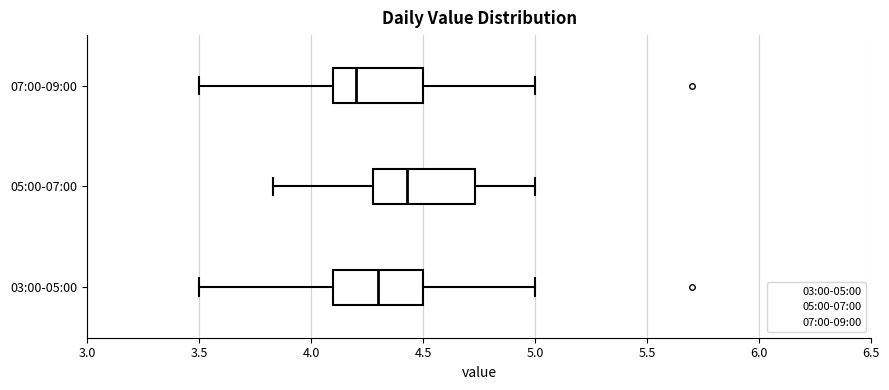

Reading bottom to top, read every box against the x-axis: the position of its median line, the range the box covers, and the ends of its whiskers. The values are not printed on the chart, so give them approximately, as read against the axis.

03:00-05:00: median 4.30, box 4.10 to 4.50, whiskers 3.50 to 5.00
05:00-07:00: median 4.45, box 4.30 to 4.75, whiskers 3.85 to 5.00
07:00-09:00: median 4.20, box 4.10 to 4.50, whiskers 3.50 to 5.00